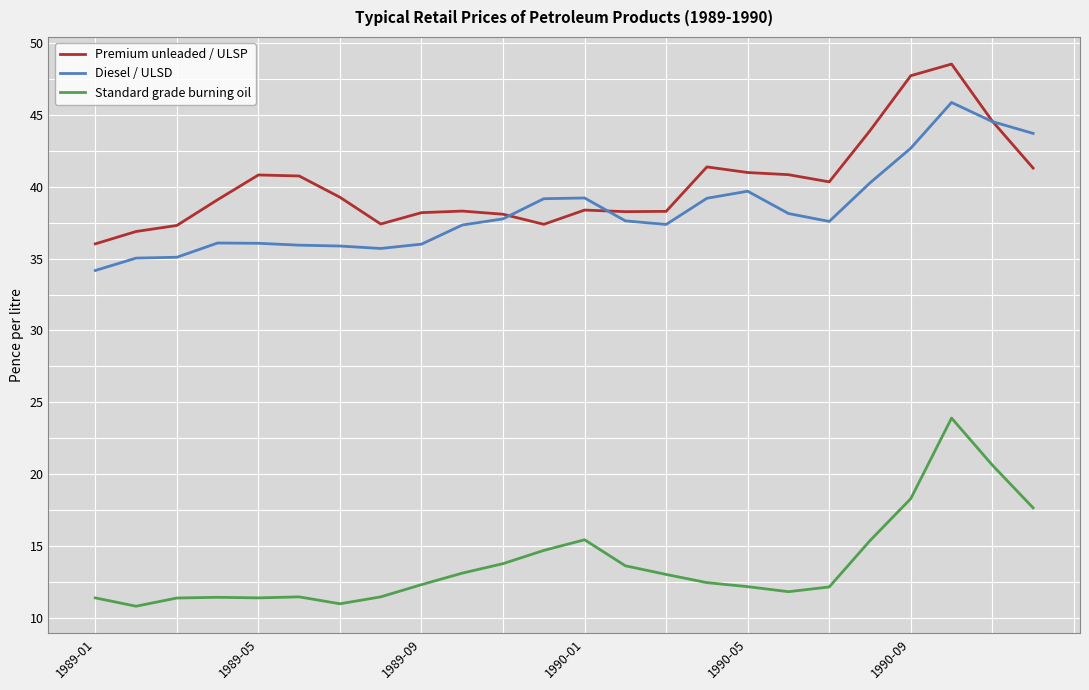

True or false: Premium unleaded / ULSP and Standard grade burning oil intersect in this chart.

False